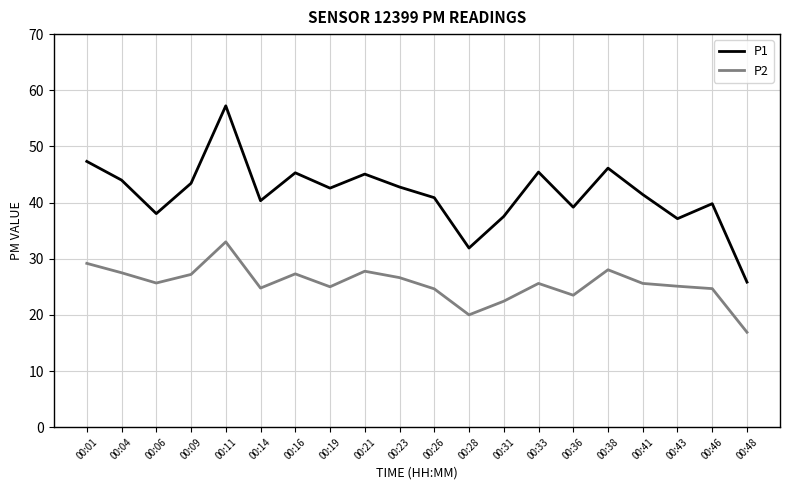

Which series has the largest total across all categories?

P1